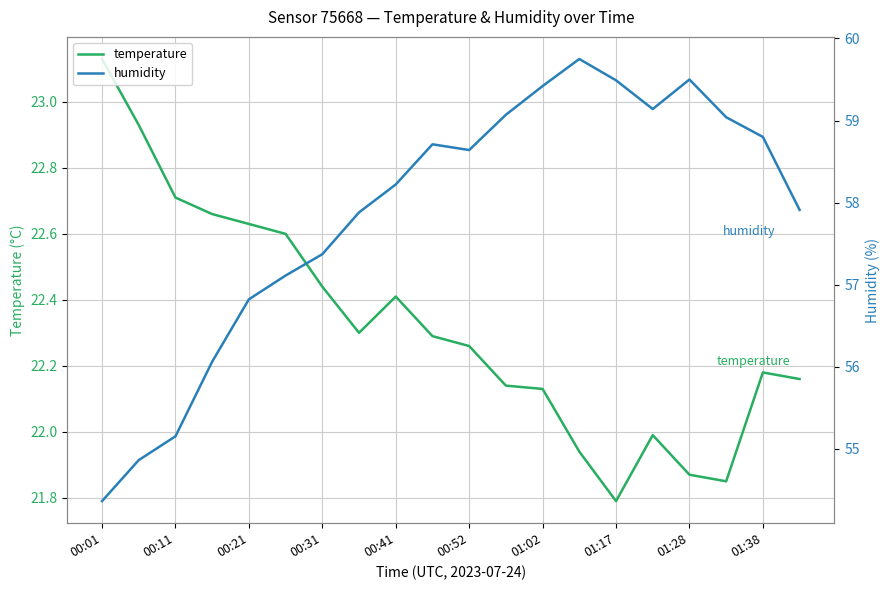

How many interior local peaks does the humidity series have?

3